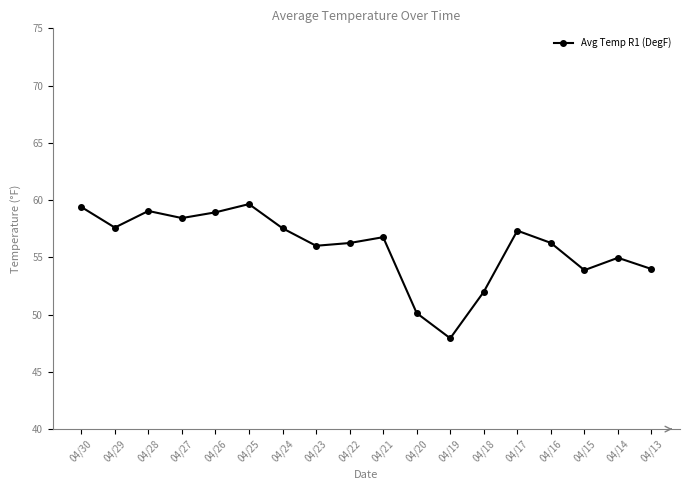

What is the sum of the values at 04/15 and 04/27?

112.3